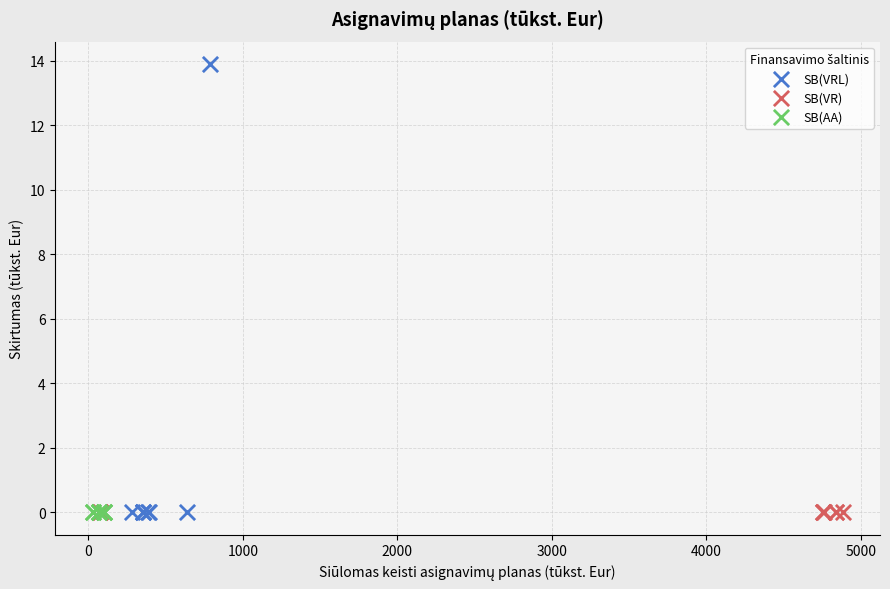

What are all the series names shown in the legend?

SB(VRL), SB(VR), SB(AA)